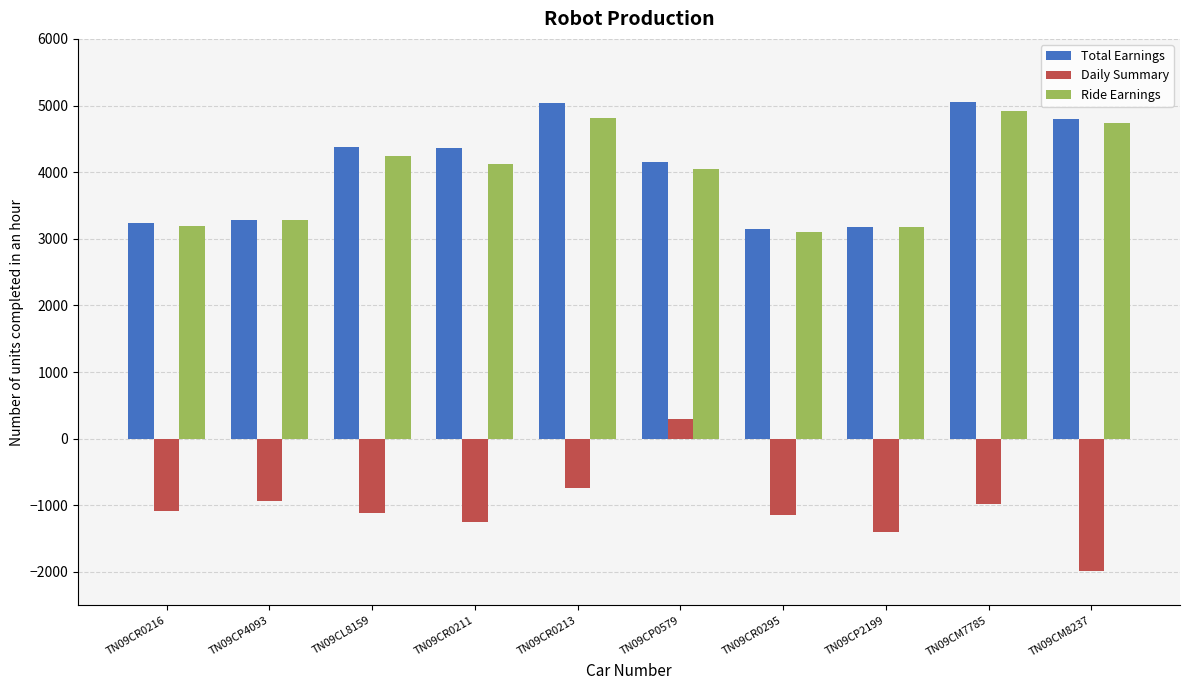

The Total Earnings series shows 2277.9 at TN09CP0579. True or false?

False